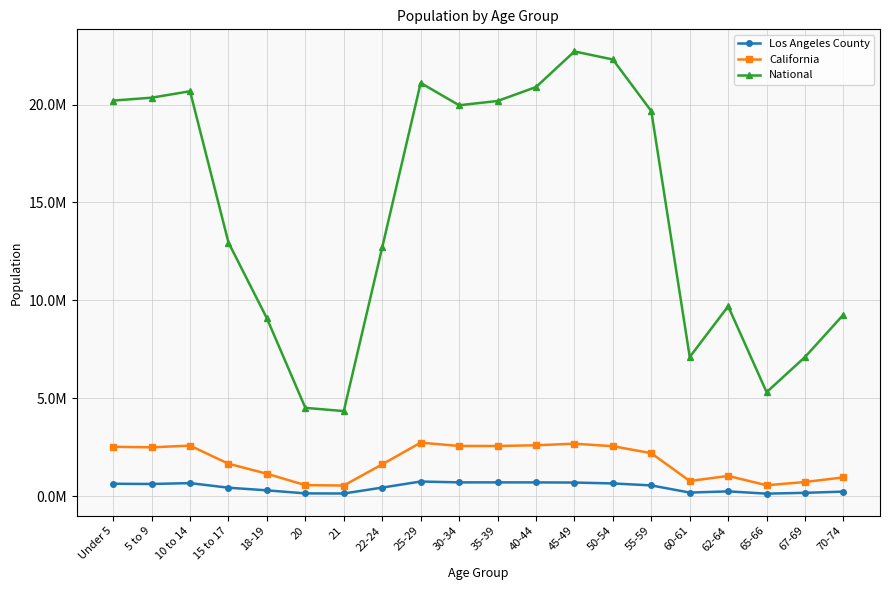

What are all the series names shown in the legend?

Los Angeles County, California, National